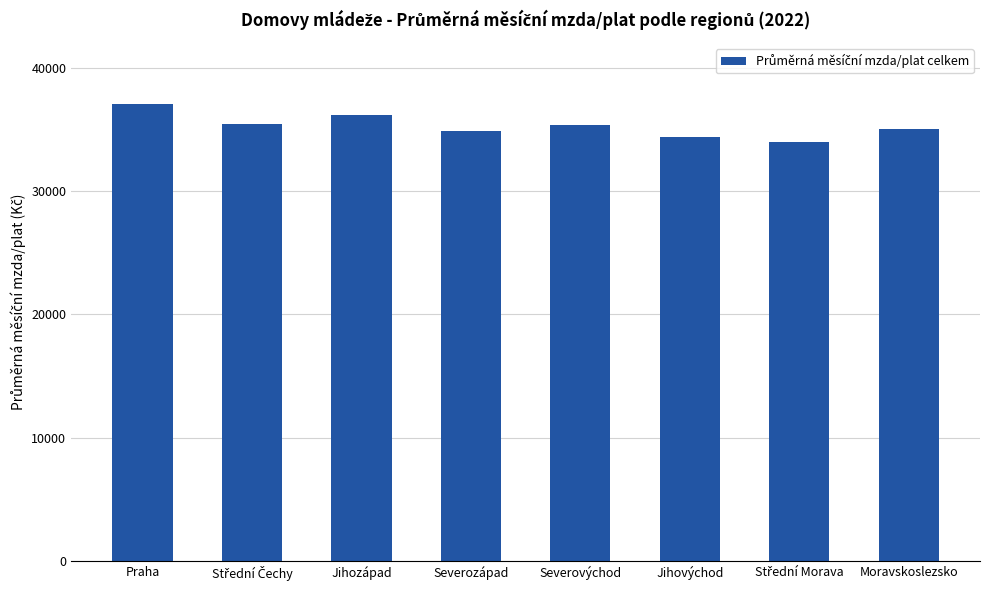

True or false: the data shows 55829.1 at Jihozápad.

False